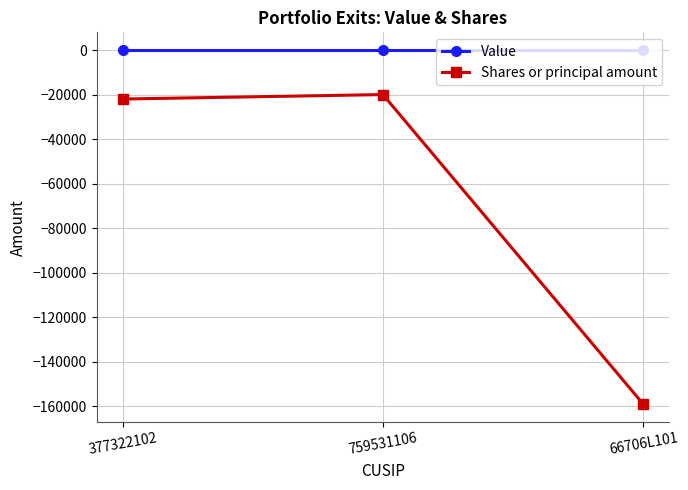

Where is Shares or principal amount nearest to the value -89500?

377322102